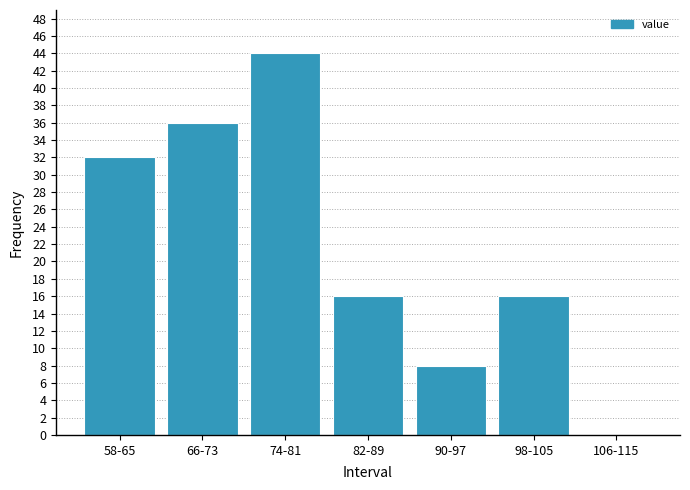

Reading left to right, what are all the values shown in this chart?

58-65=32	66-73=36	74-81=44	82-89=16	90-97=8	98-105=16	106-115=0